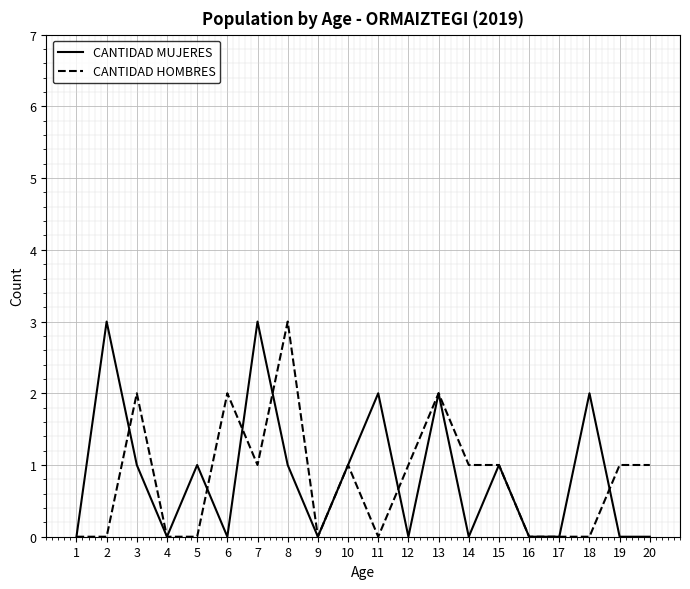

Where does the CANTIDAD HOMBRES series first go above 1?

3